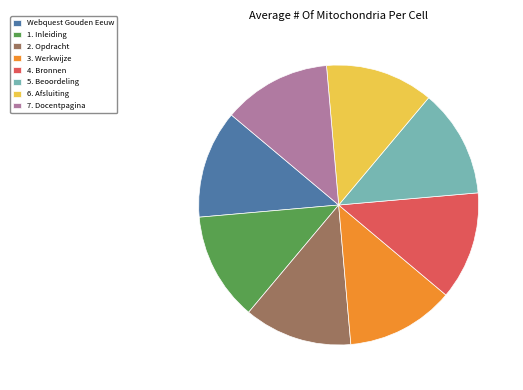

Approximately how many times larger is the value at 1. Inleiding compared to 3. Werkwijze?

1.0